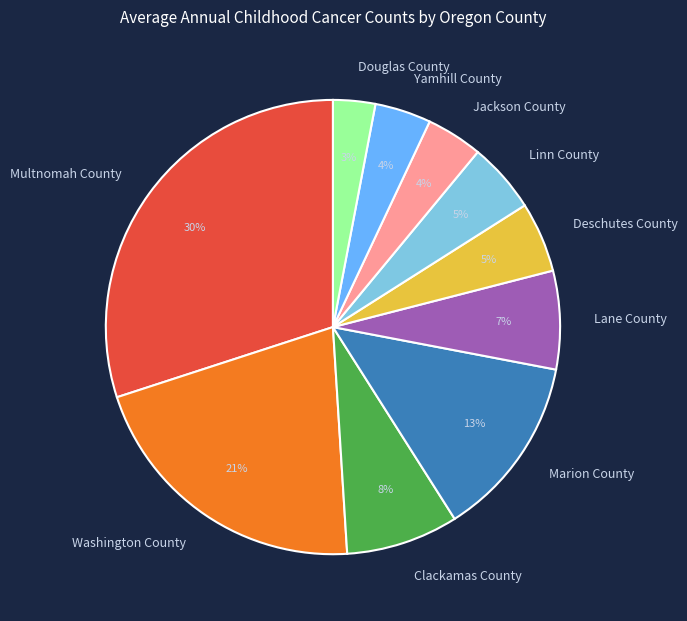

Combined, do Clackamas County and Yamhill County account for over 50%?

No